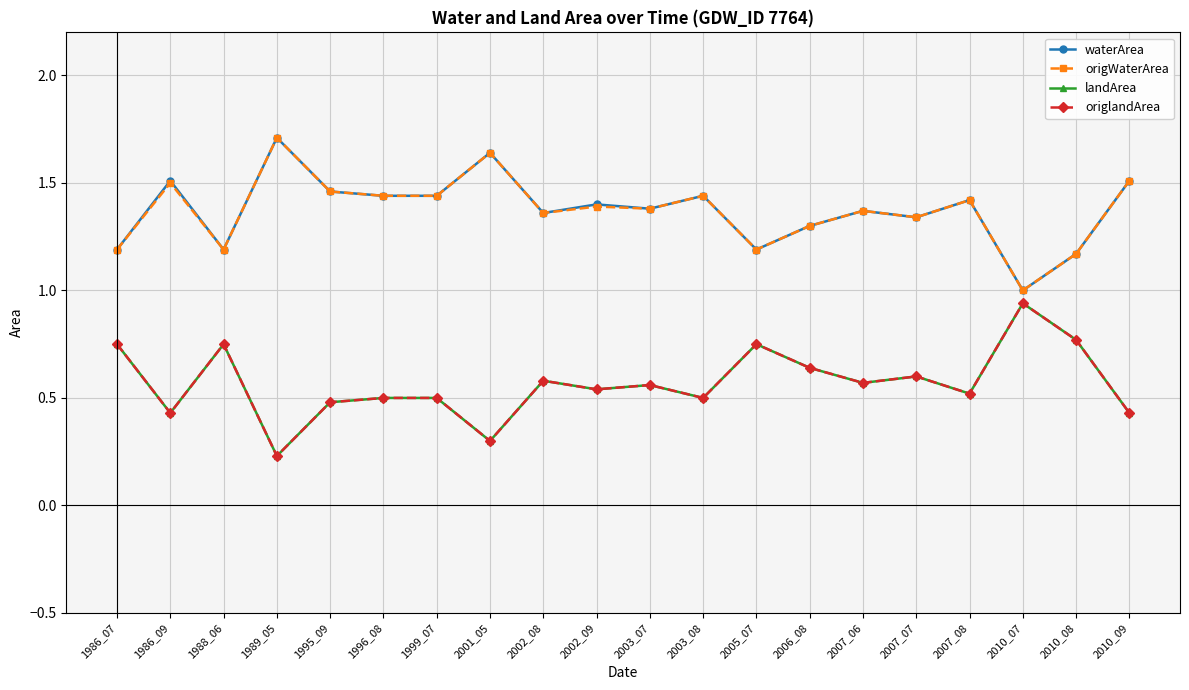

Does the chart have visible grid lines?

Yes